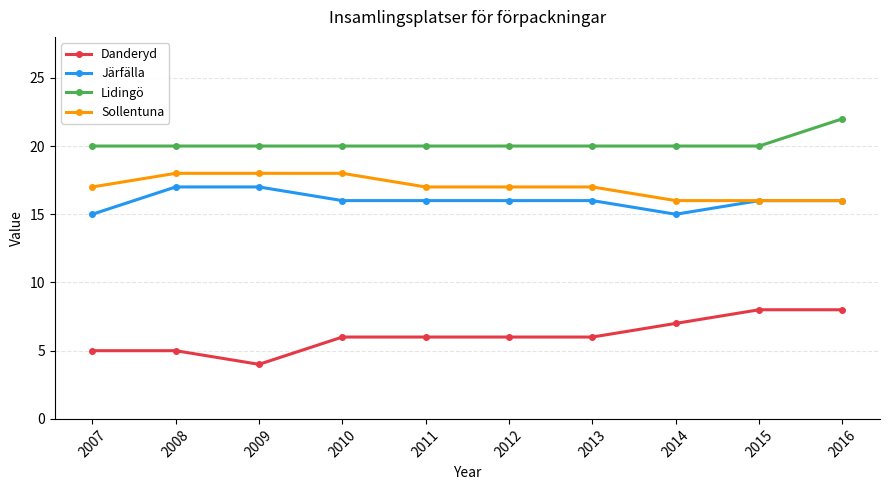

Read the Järfälla value at 2014.

15